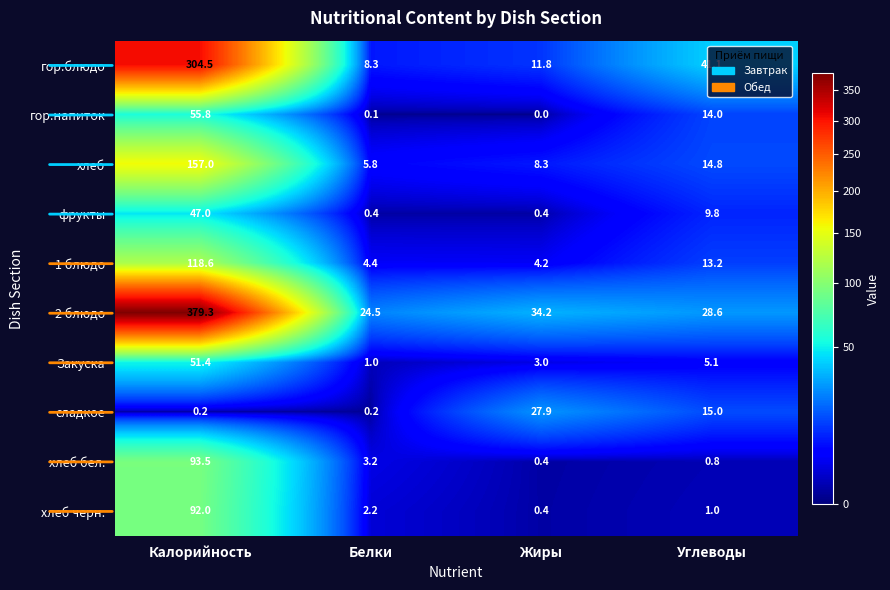

The Закуска series shows 3.0 at Жиры. True or false?

True